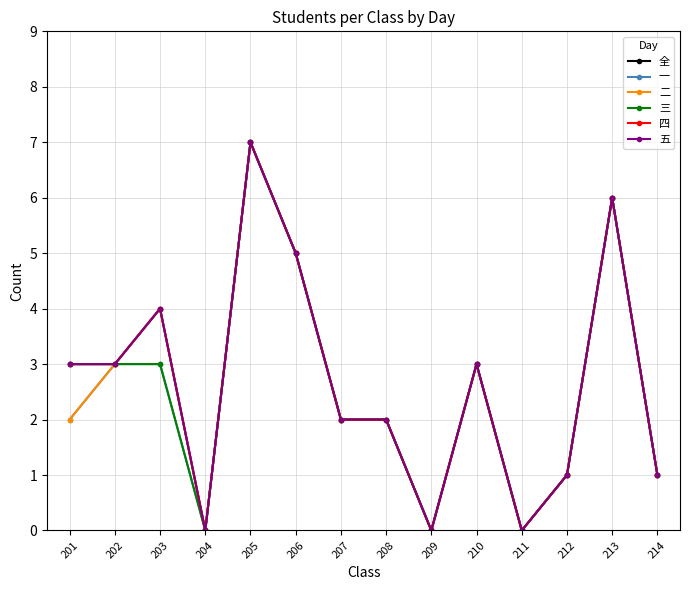

Between 213 and 205, which is larger?

205